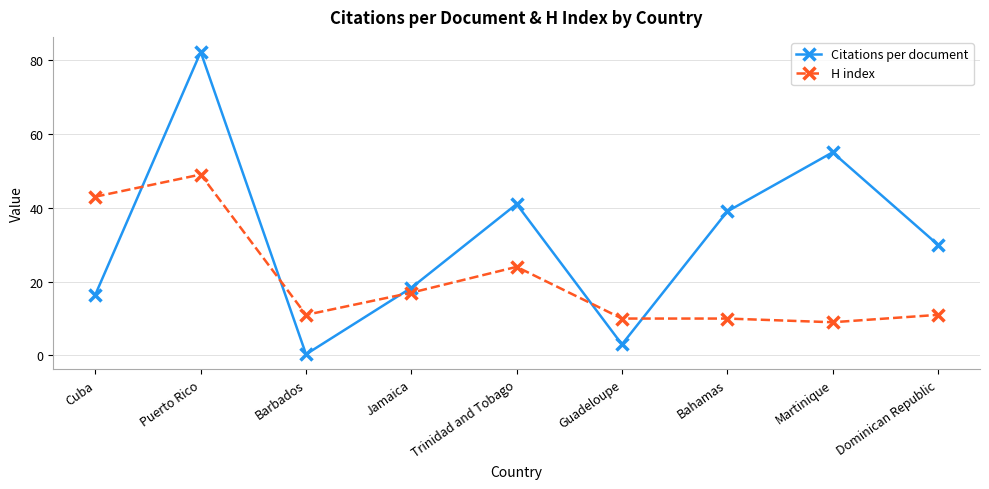

Rank the series at Trinidad and Tobago from highest to lowest value.

Citations per document, H index